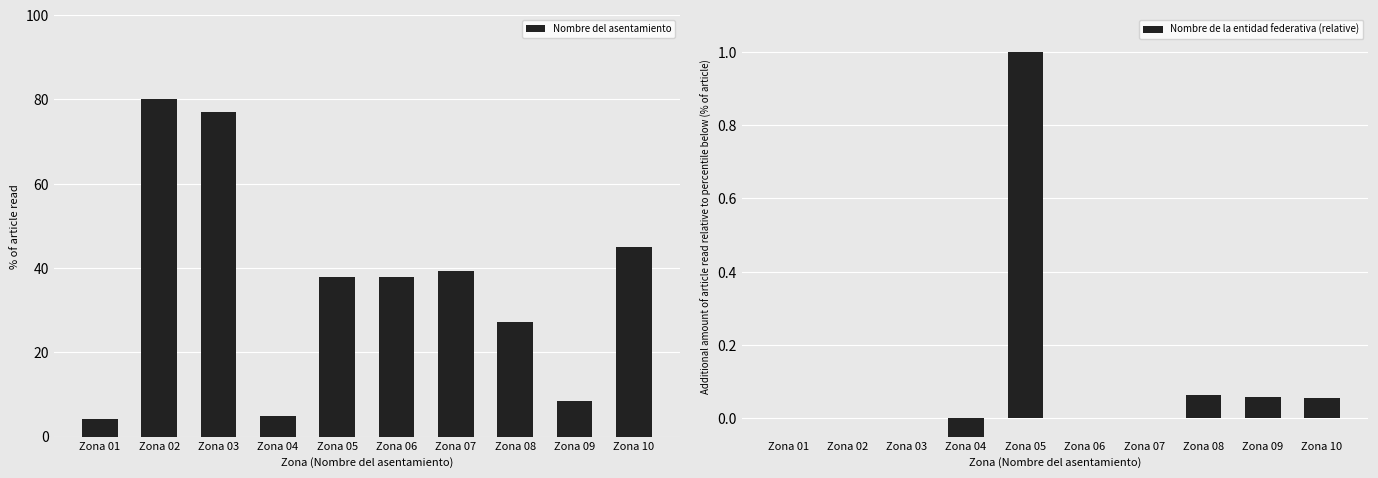

Is it true that Nombre de la entidad federativa (relative) equals 0.0 at Zona 02?

True